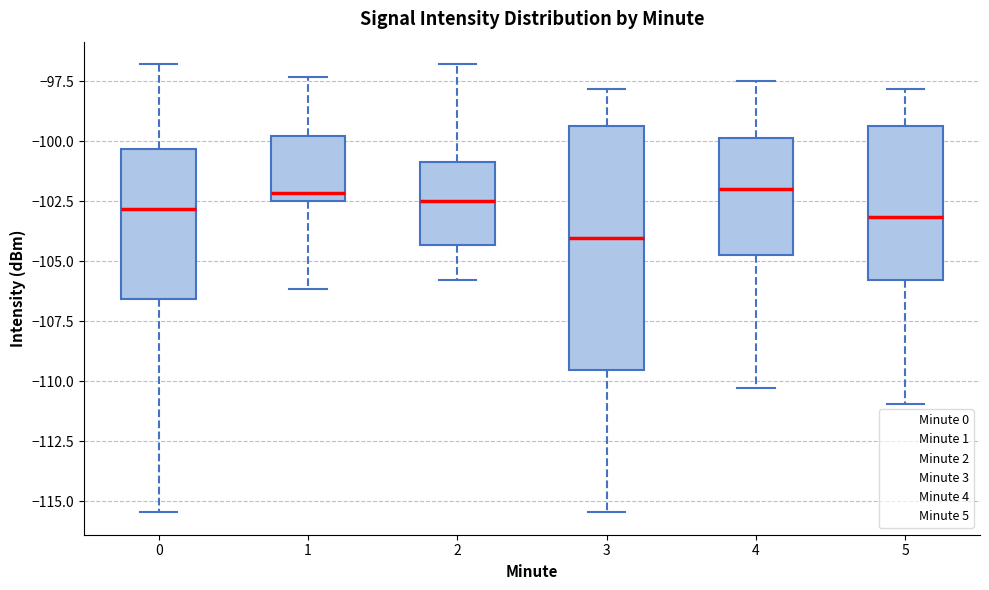

Which box's median line is the lowest?

3